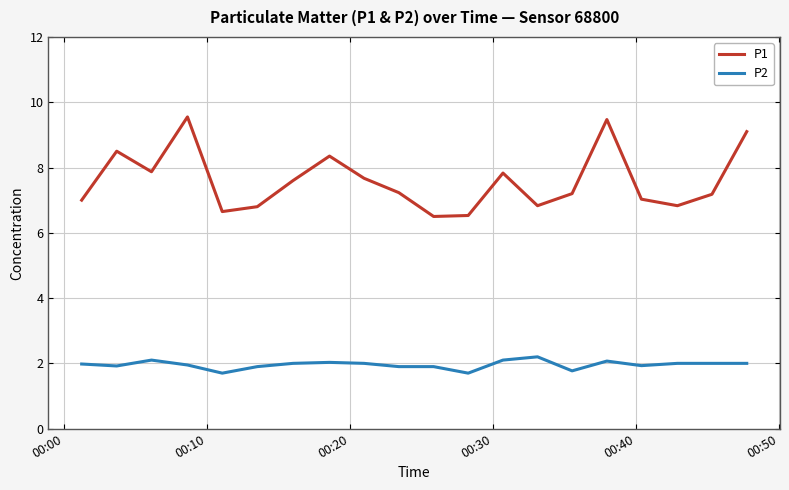

Which series has the largest range (max minus min)?

P1